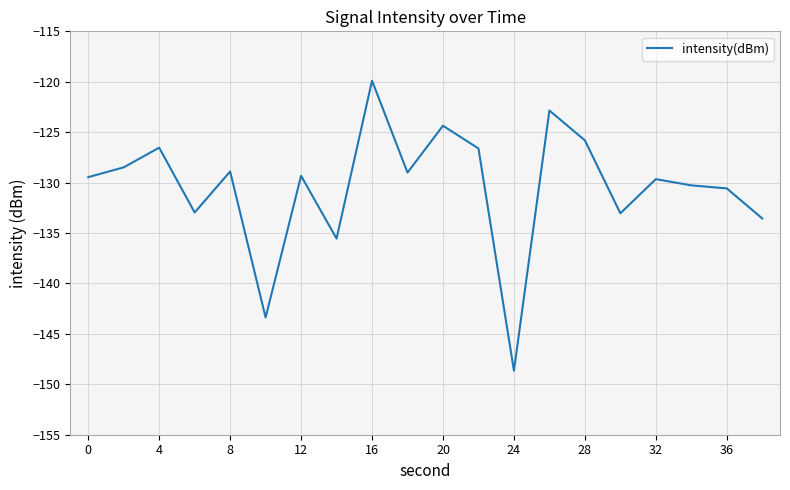

What is the minimum value shown in the chart?

-148.7